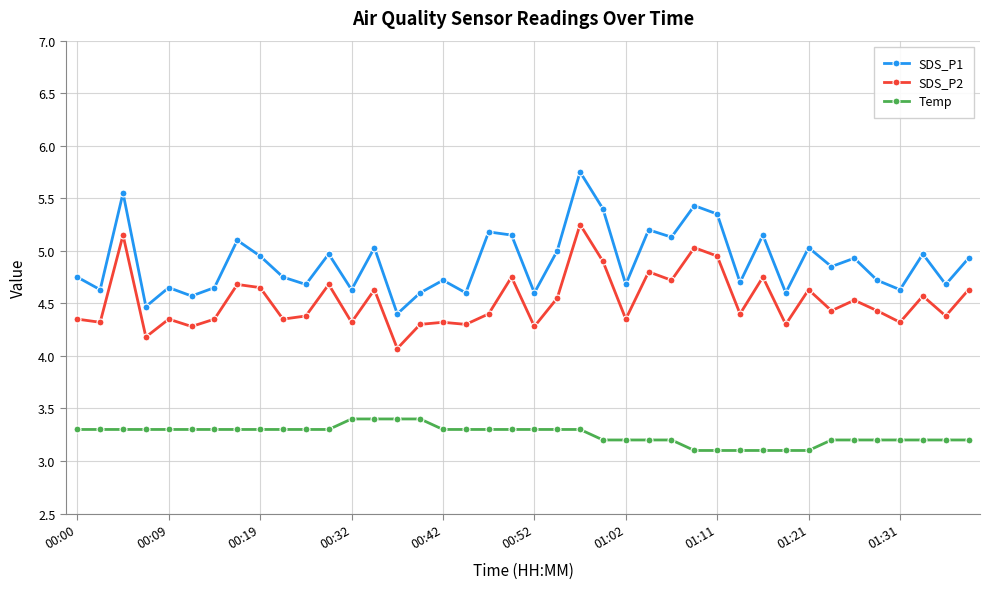

What is the difference between the second highest and minimum values in the Temp series?

0.3